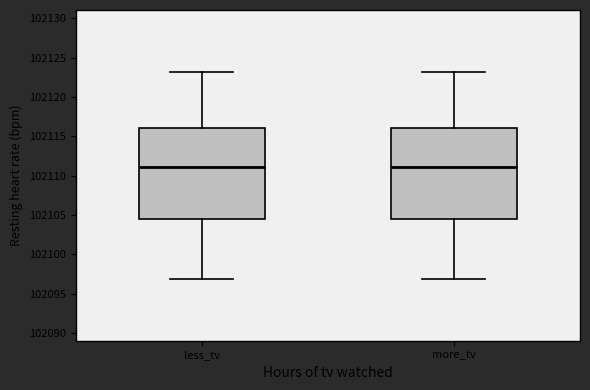

Reading left to right, transcribe this box plot: for each box, give where its median line is, the range the box spans, and where its two whiskers end, as read against the y-axis. The values are not printed on the chart, so give them approximately, as read against the axis.

less_tv: median 102111.0, box 102104.5 to 102116.0, whiskers 102097.0 to 102123.0
more_tv: median 102111.0, box 102104.5 to 102116.0, whiskers 102097.0 to 102123.0